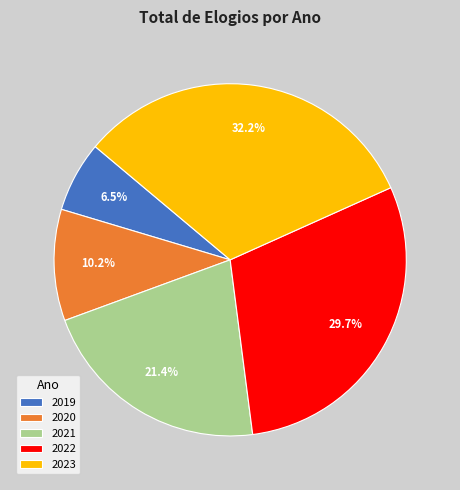

To the nearest percent, what is the average slice percentage?

20%